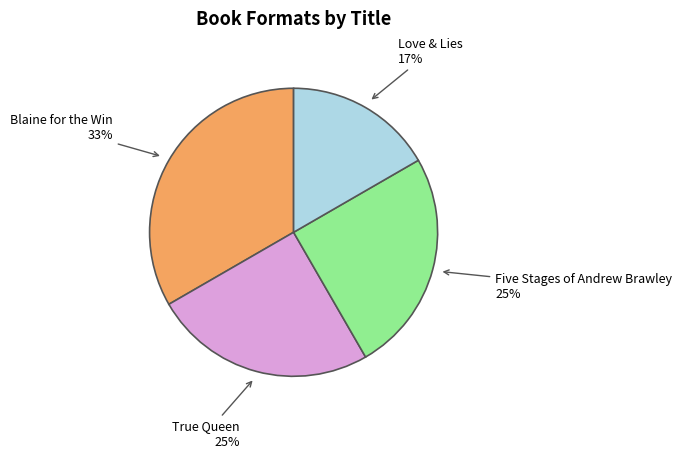

Count the number of slices in the pie.

4